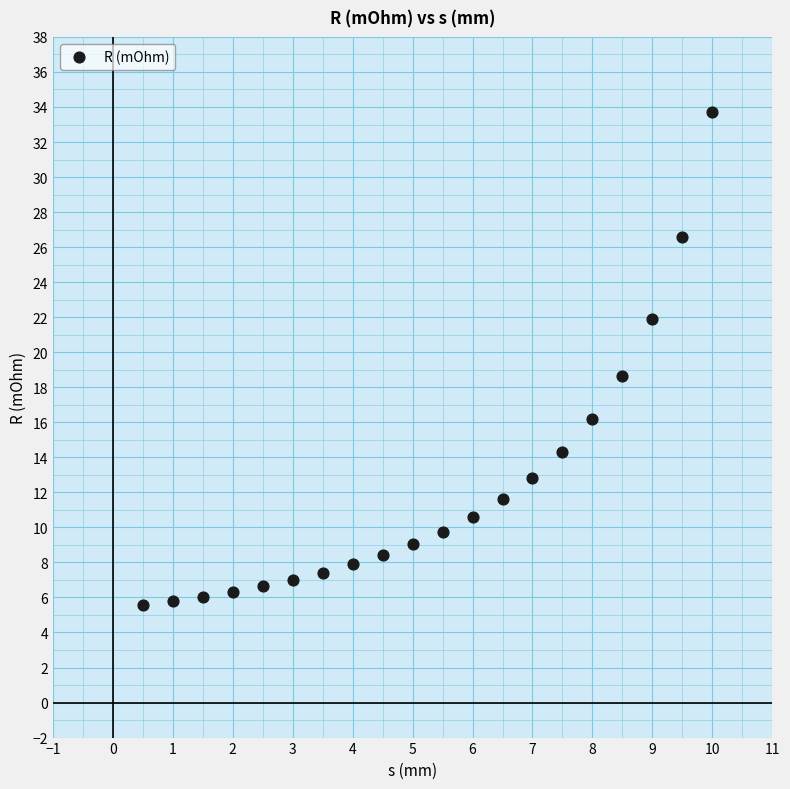

What is the range of X values (max minus min)?

9.5